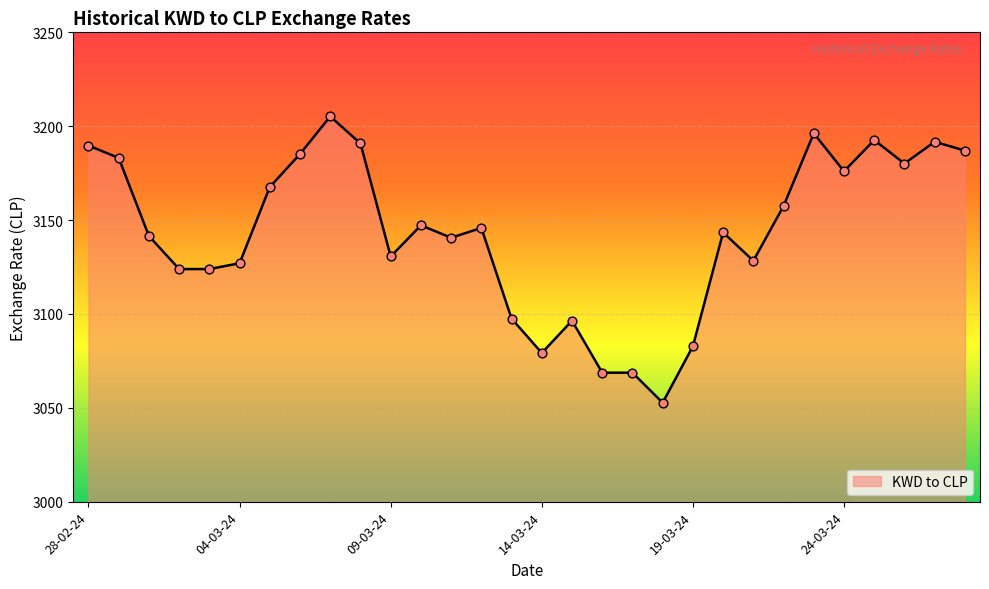

What is the smallest value displayed?

3052.7